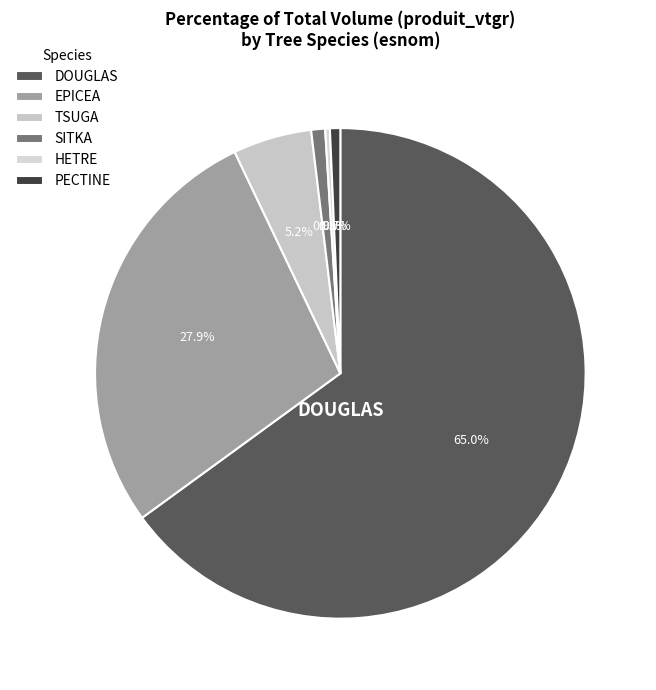

To the nearest percent, what portion does TSUGA represent?

5%